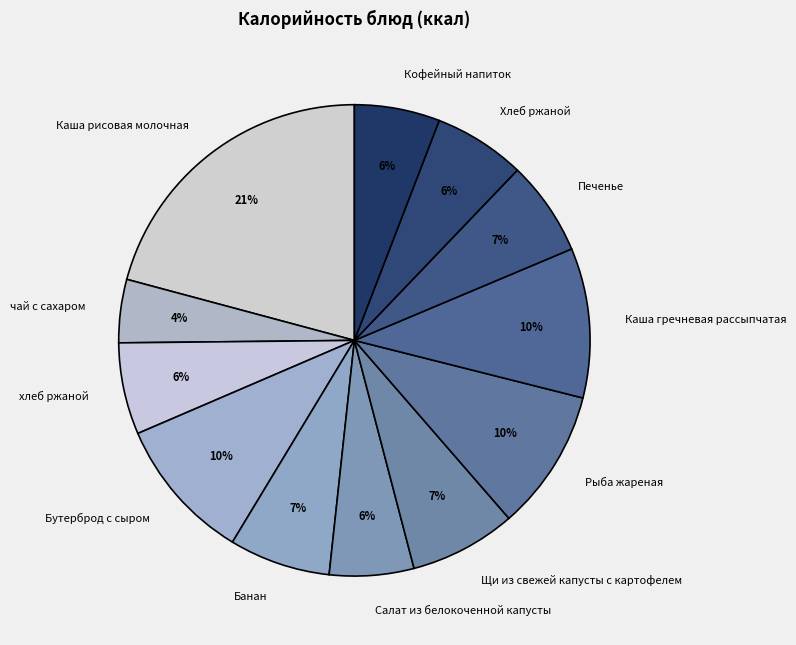

How many segments does this pie chart have?

12